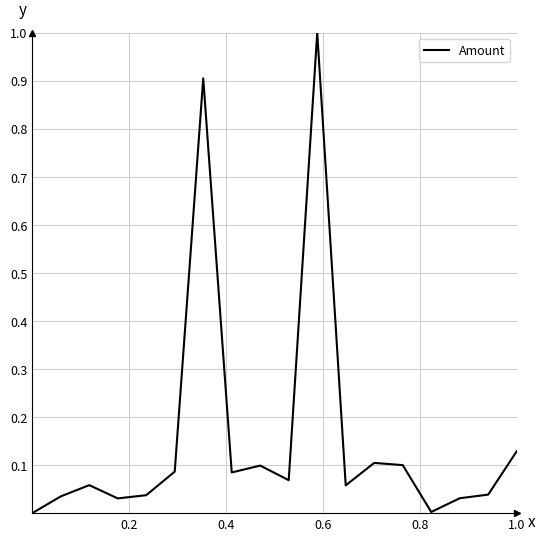

How many distinct data groups are displayed?

1